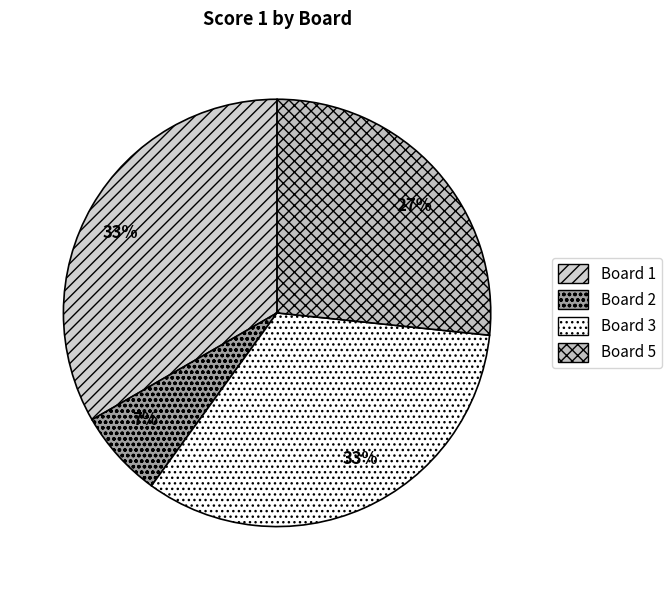

Count the number of slices in the pie.

4